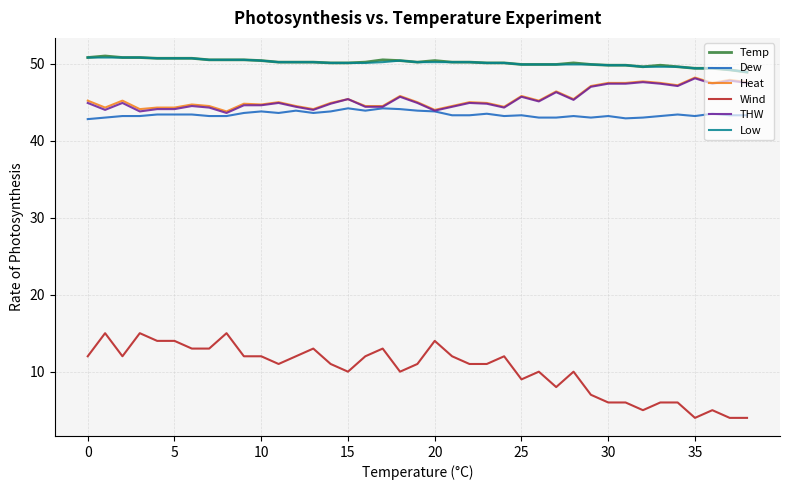

How many distinct data groups are displayed?

6